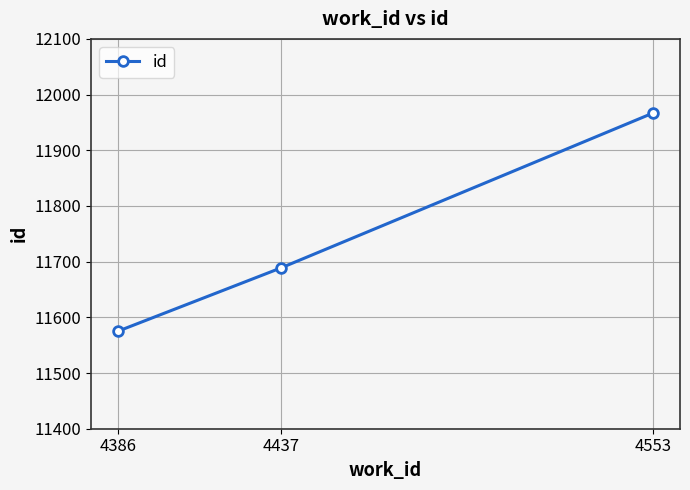

Is it true that the value at 4386 is 5851?

False